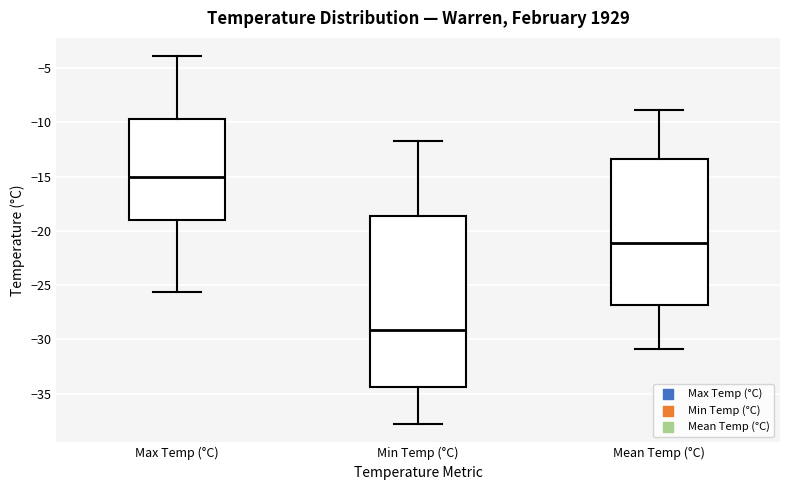

Reading left to right, read every box against the y-axis: the position of its median line, the range the box covers, and the ends of its whiskers. The values are not printed on the chart, so give them approximately, as read against the axis.

Max Temp (°C): median -15.0, box -19.0 to -9.5, whiskers -25.5 to -4.0
Min Temp (°C): median -29.0, box -34.5 to -18.5, whiskers -38.0 to -11.5
Mean Temp (°C): median -21.0, box -27.0 to -13.5, whiskers -31.0 to -9.0